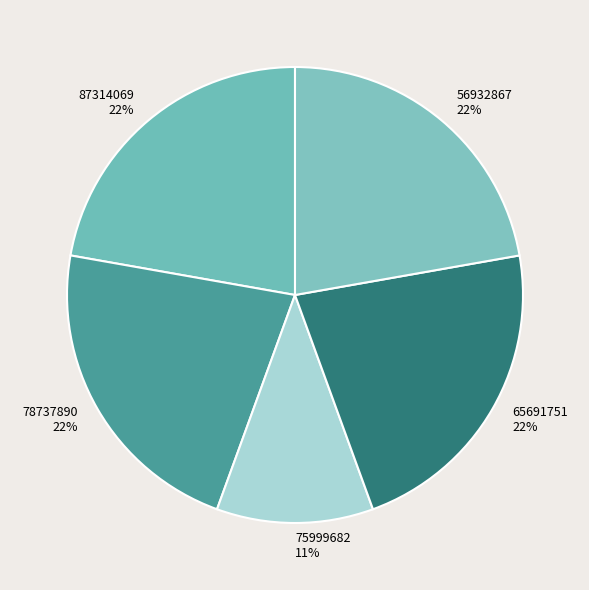

The 78737890 slice represents 22% of the pie. True or false?

True